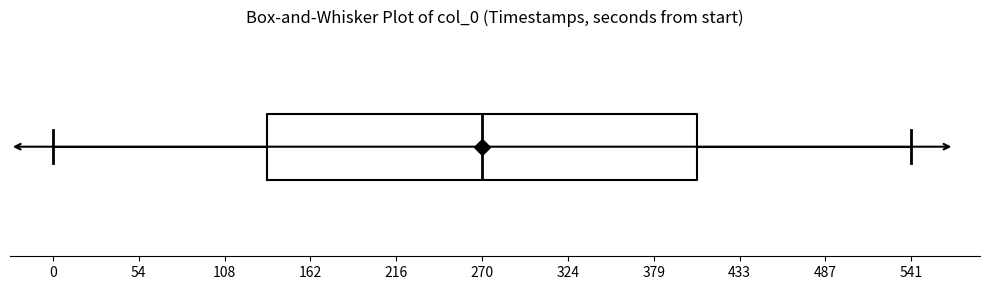

Where does the median line of the box sit on the x-axis? The values are not printed on the chart, so give them approximately, as read against the axis.

270